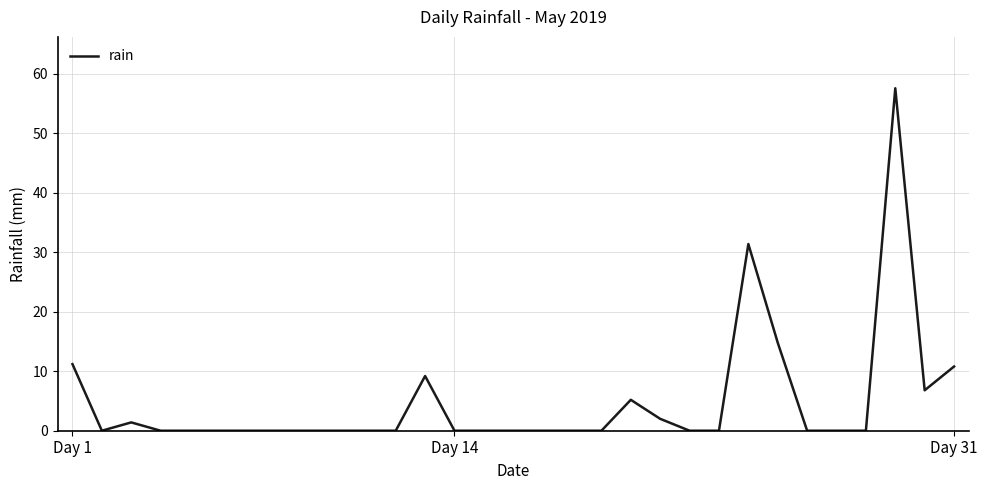

What is the maximum value shown in the chart?

57.6